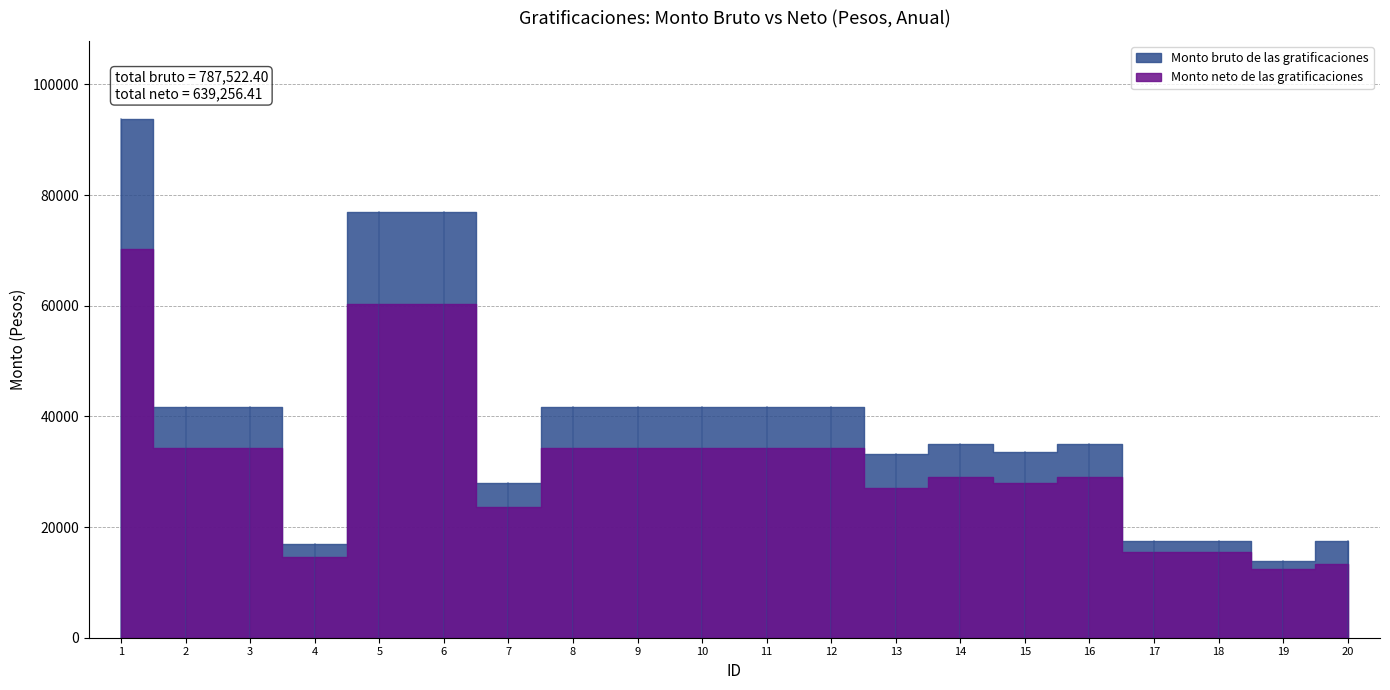

Which has a higher value, 8 or 11?

8